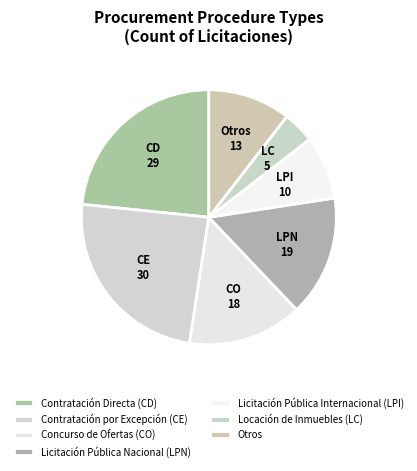

Is there any slice that represents more than half of the pie?

No